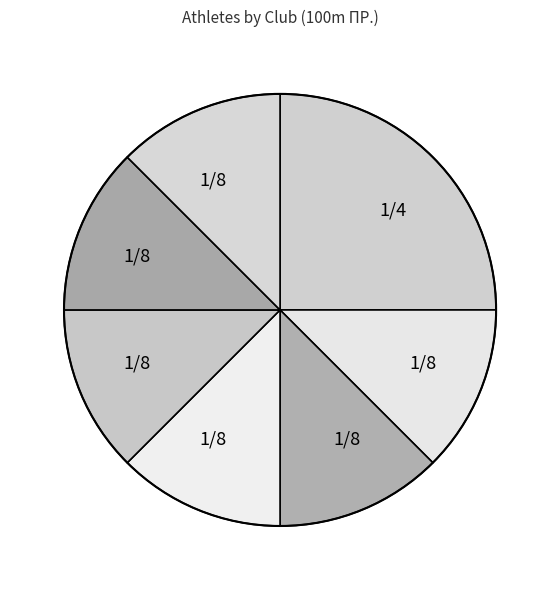

Which category has the biggest portion of the pie?

109 - ΟΣΦΠ